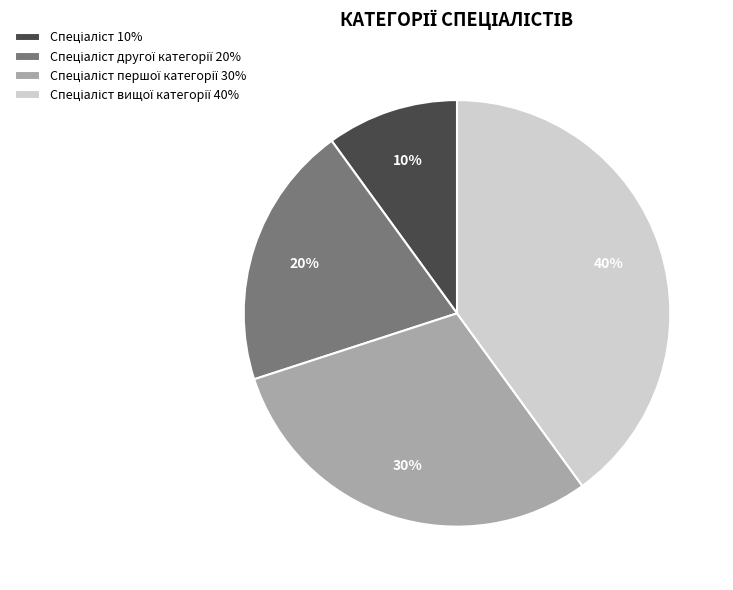

Is there any slice that represents more than half of the pie?

No